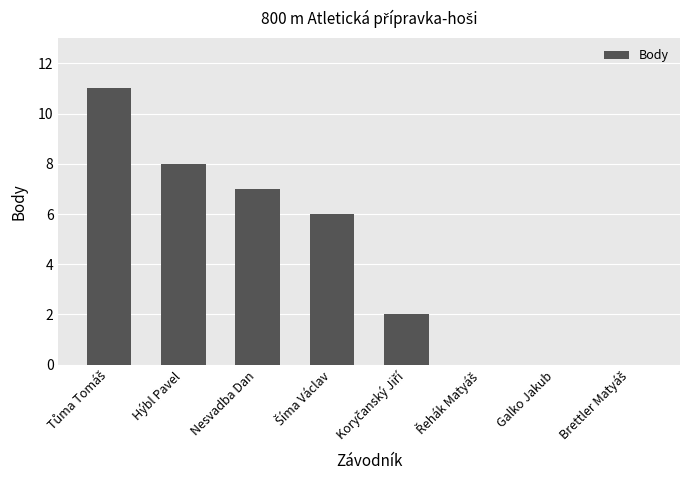

The value at Hýbl Pavel is 14. True or false?

False